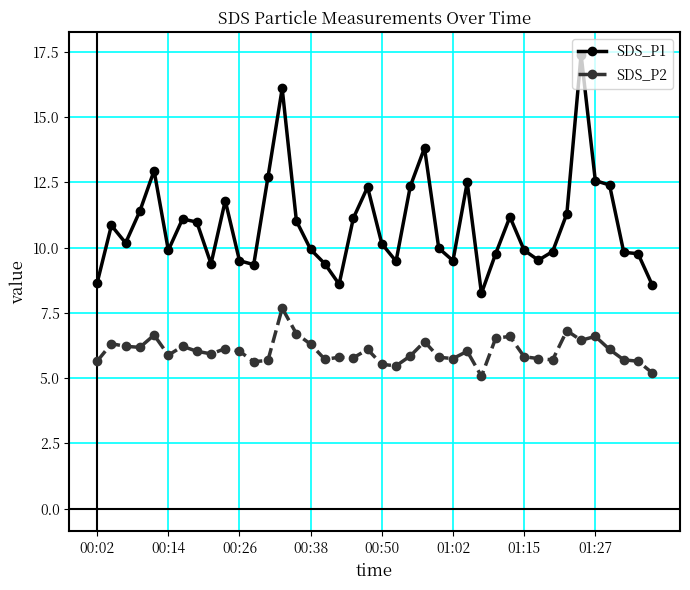

True or false: SDS_P2 has more than 0 points higher than both neighbors.

True